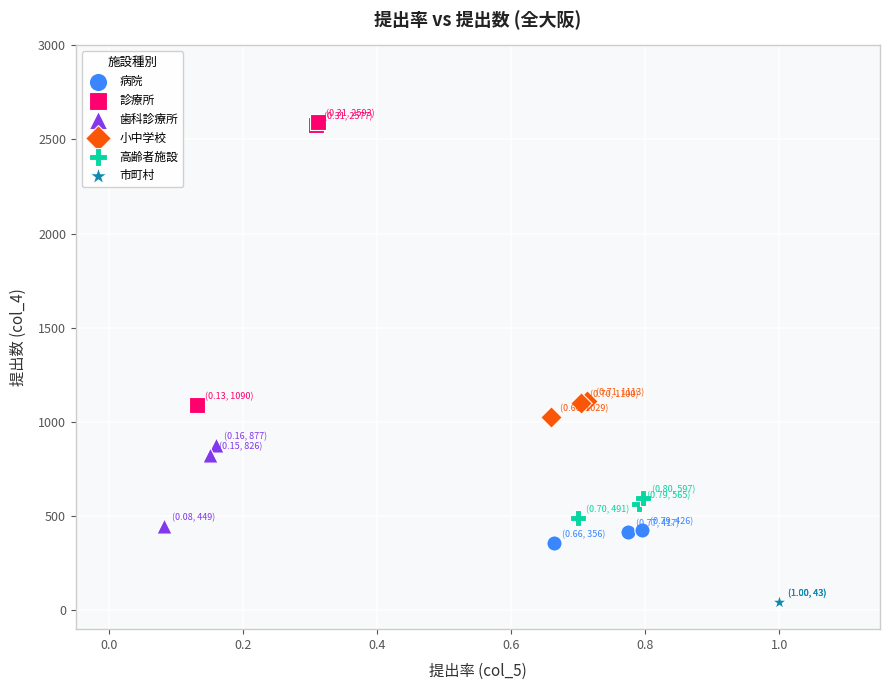

Which series reaches the minimum Y coordinate?

市町村